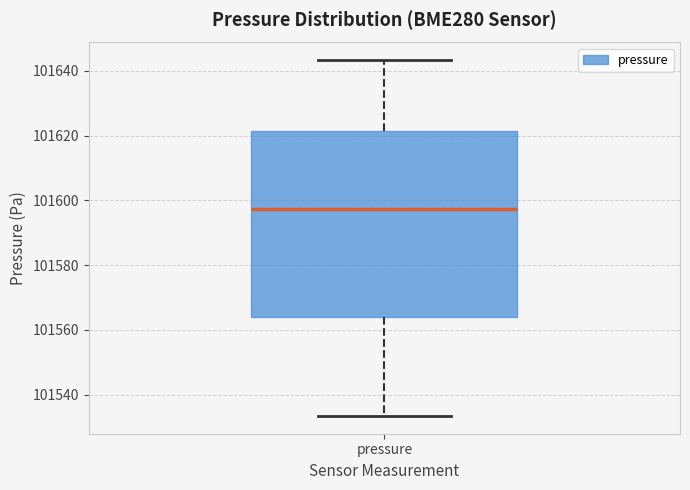

Read this box plot against the y-axis: the position of the median line, the range covered by the box, and the ends of both whiskers. The values are not printed on the chart, so give them approximately, as read against the axis.

median 101598, box 101564 to 101622, whiskers 101534 to 101644